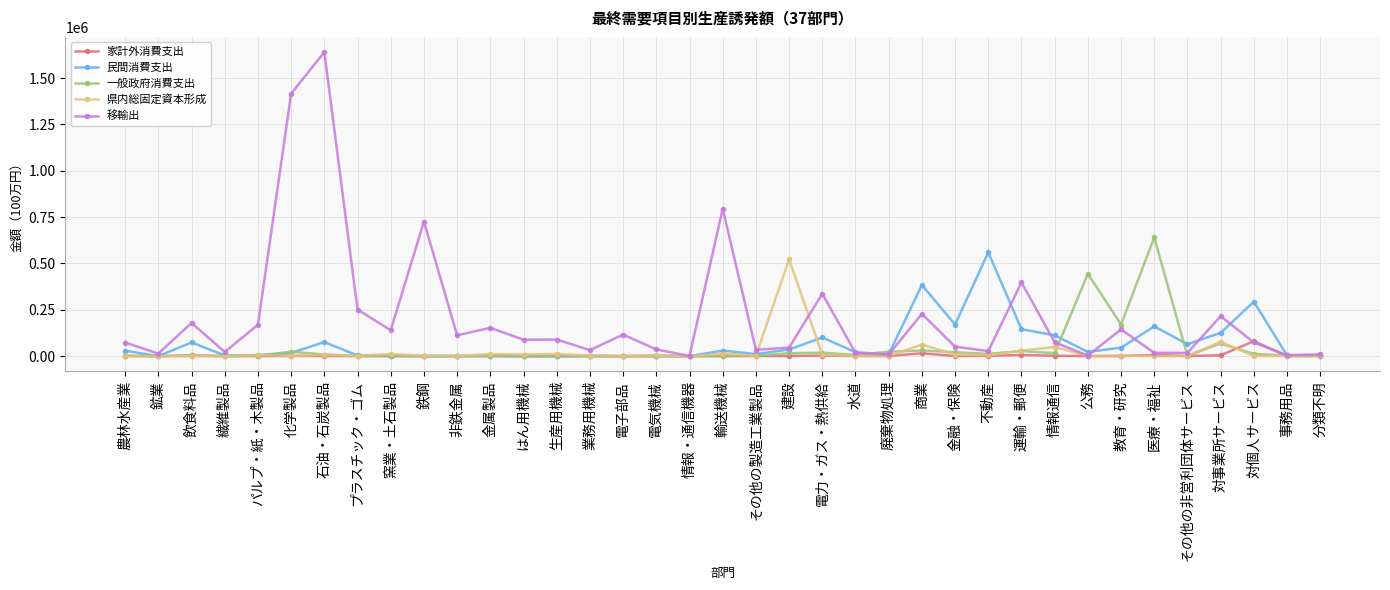

What is the value of the 県内総固定資本形成 point at the 26th from the left?

8677.7